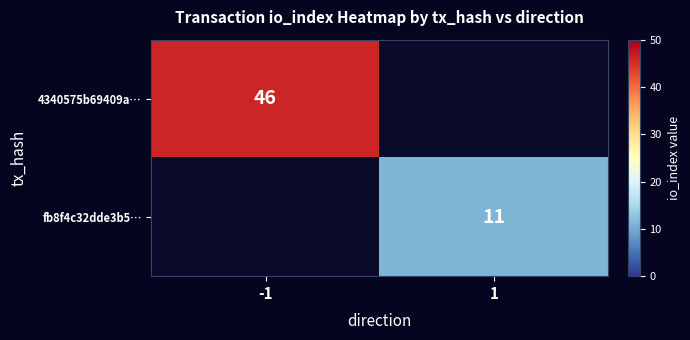

Is the value of fb8f4c32dde3b5… at 1 greater than the value of 4340575b69409a… at -1?

No